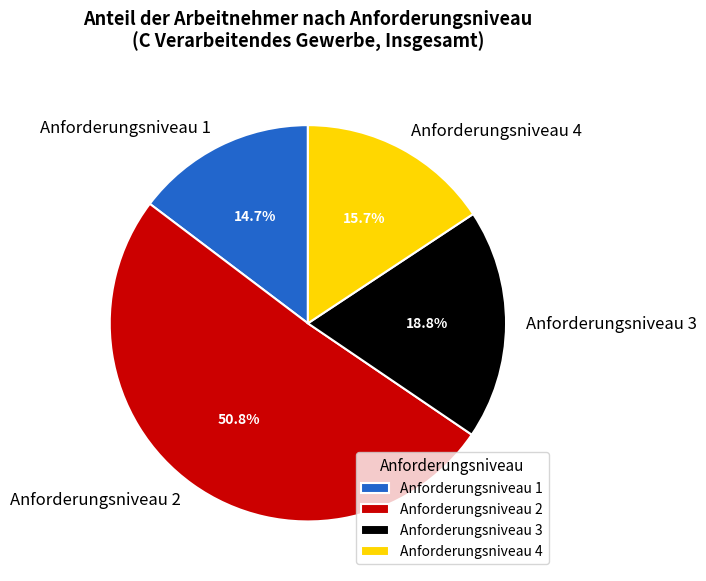

What percentage is the Anforderungsniveau 3 slice, to the nearest percent?

19%